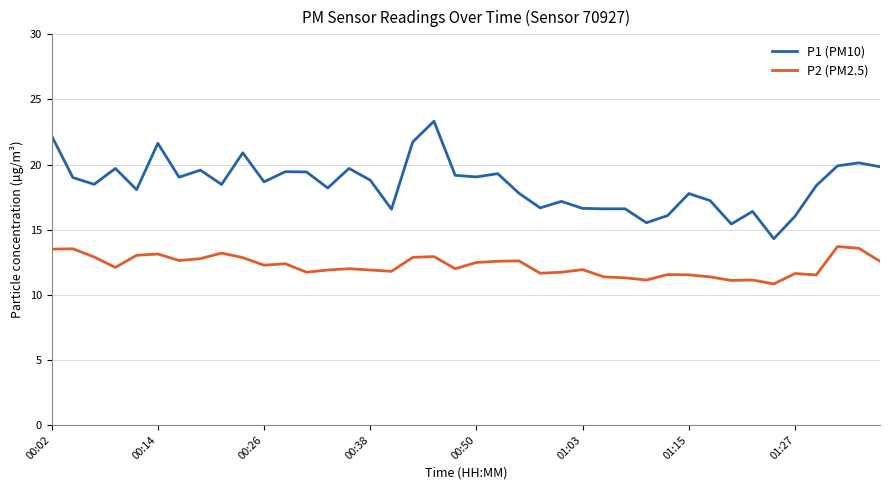

What is the difference between the maximum and minimum values in the P1 (PM10) series?

9.0